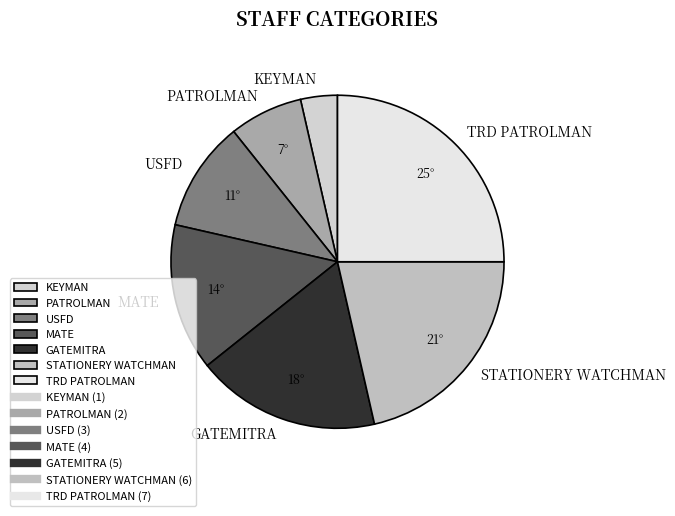

True or false: USFD accounts for 11% of the total.

True